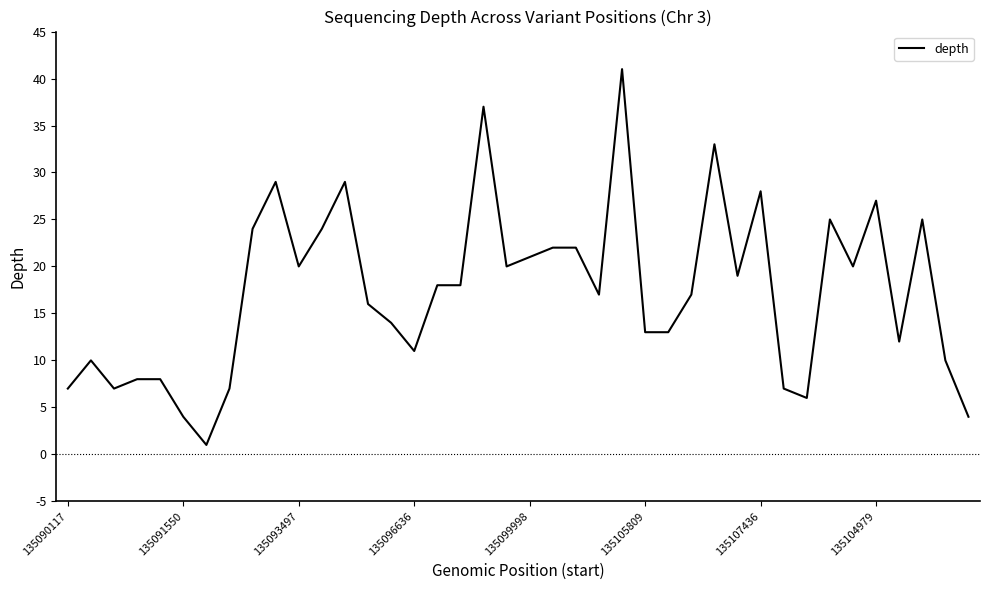

What is the difference between the maximum and minimum values?

40